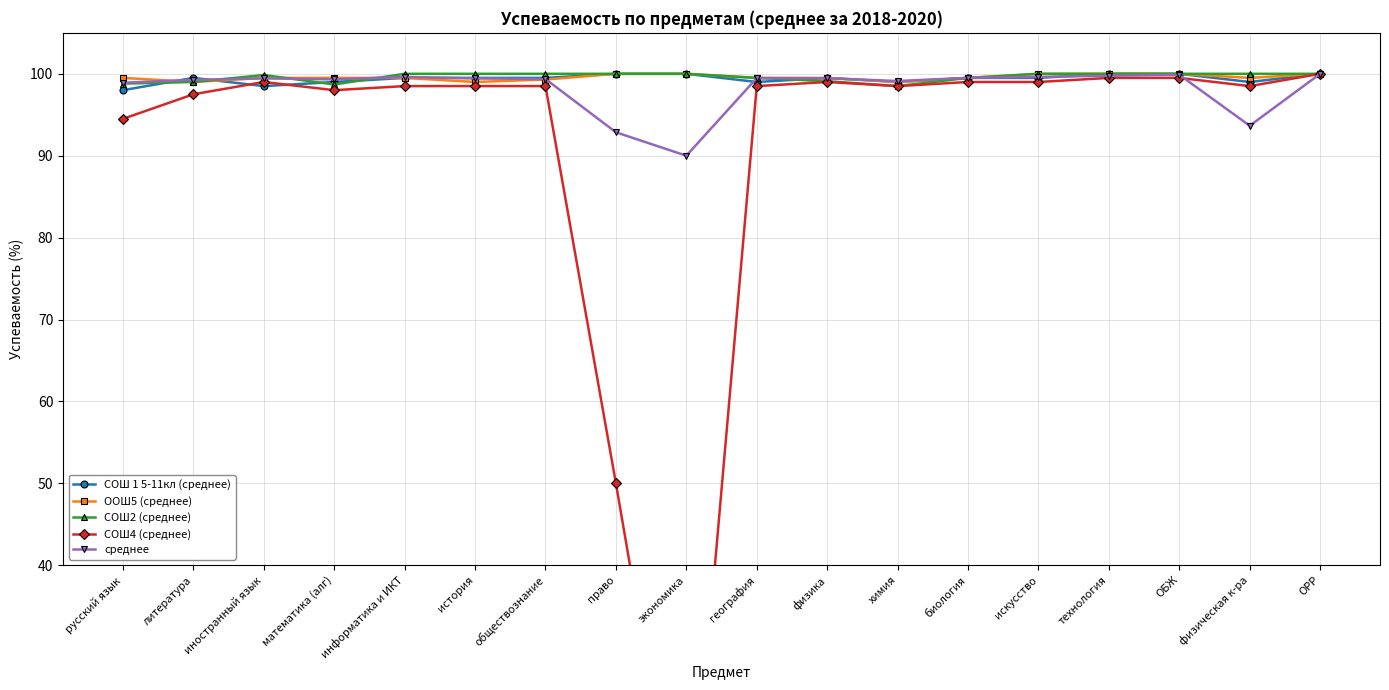

What is the sum of all СОШ2 (среднее) values?

1793.0